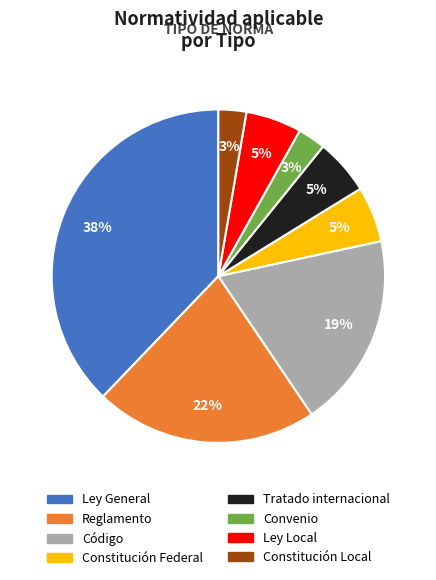

To the nearest percent, what is the difference between the largest and smallest slice percentages?

35%